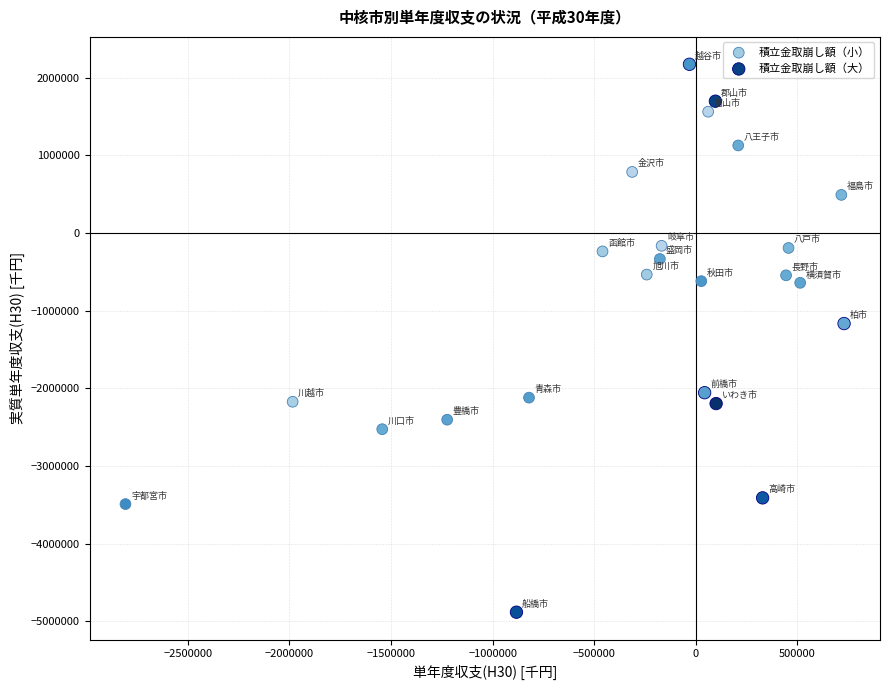

Which series has the widest spread of Y values?

積立金取崩し額（大）